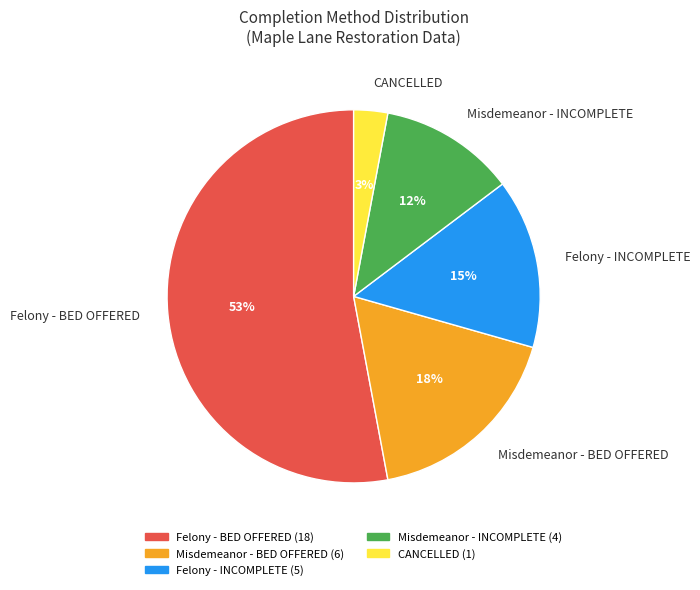

How many slices are in this pie chart?

5